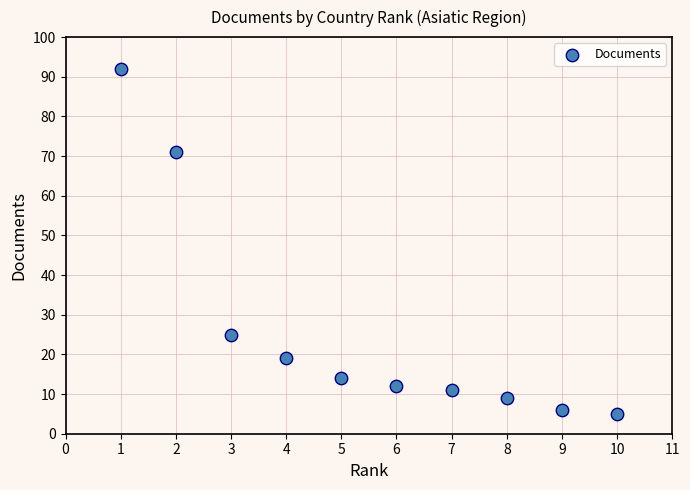

What is the average X value?

6